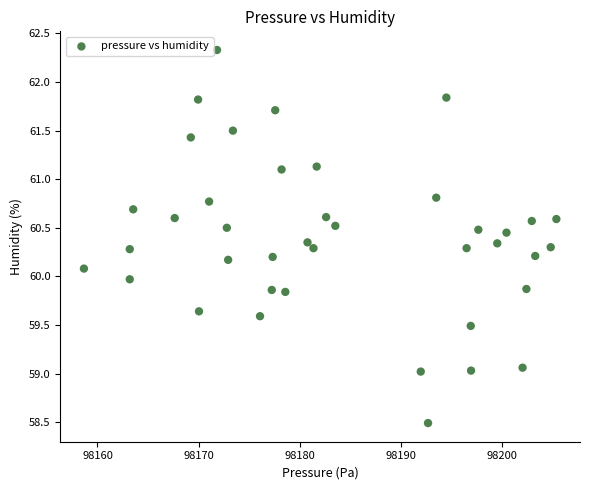

What is the range of Y values (max minus min)?

3.8